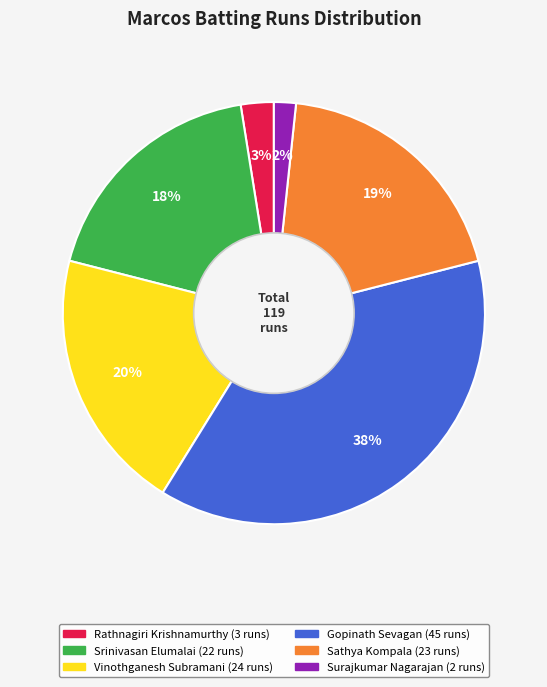

Is there any slice that represents more than half of the pie?

No